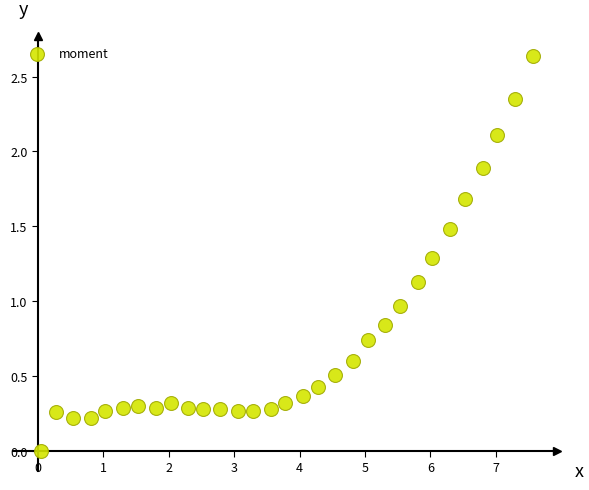

What is the range of X values (max minus min)?

7.5